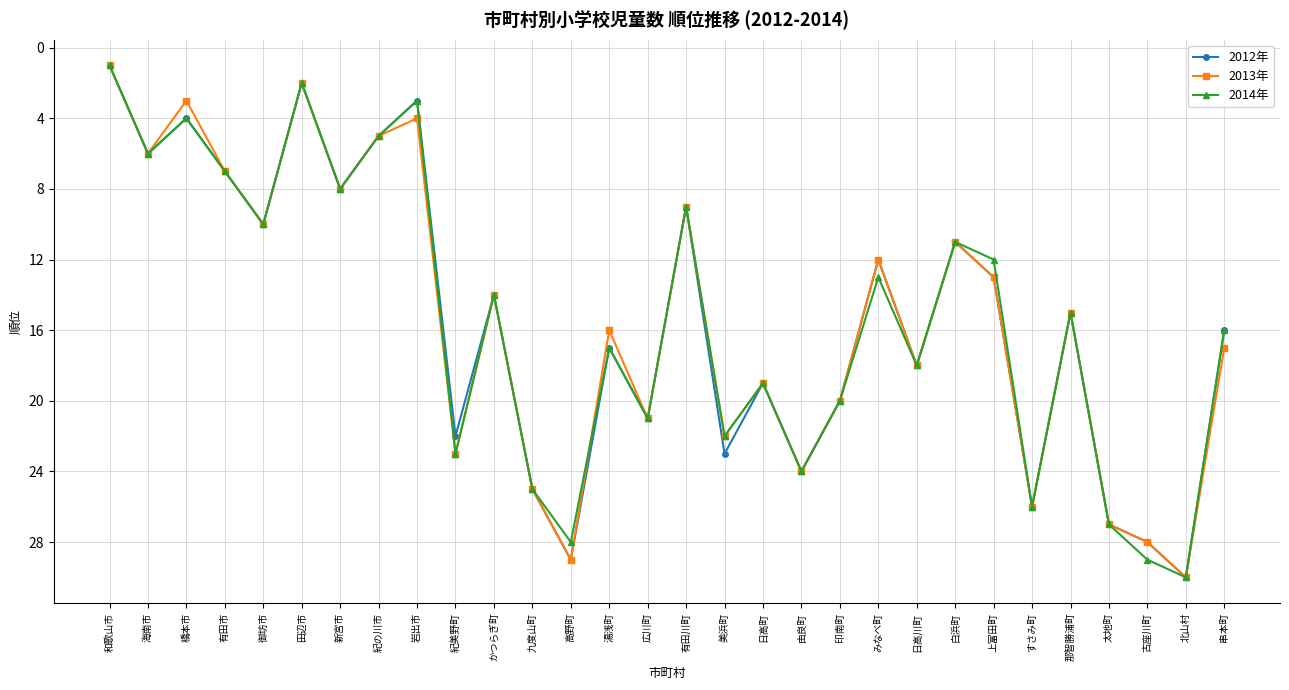

Is it true that 2014年 equals 26 at 湯浅町?

False